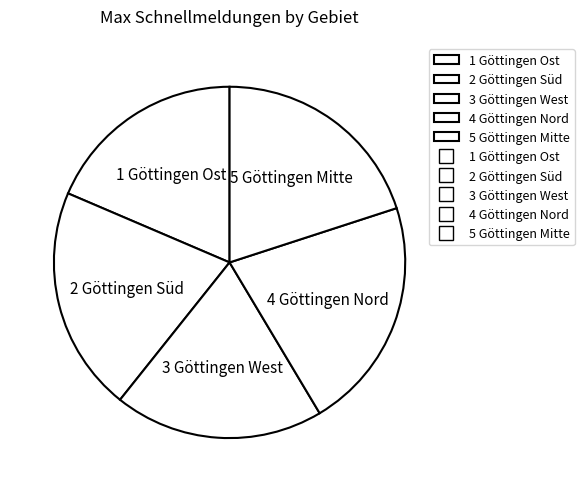

Rank the categories by value from lowest to highest.

1 Göttingen Ost, 3 Göttingen West, 5 Göttingen Mitte, 2 Göttingen Süd, 4 Göttingen Nord